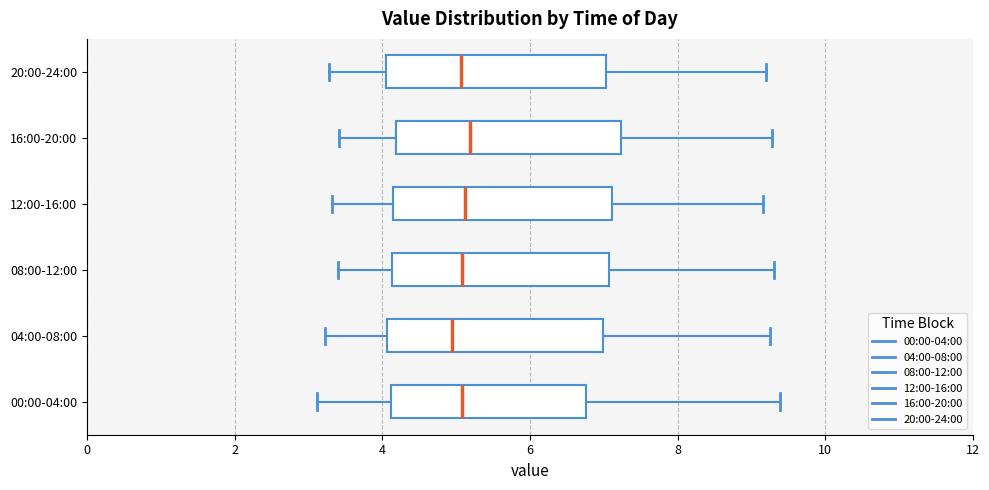

Reading bottom to top, read every box against the x-axis: the position of its median line, the range the box covers, and the ends of its whiskers. The values are not printed on the chart, so give them approximately, as read against the axis.

00:00-04:00: median 5.0, box 4.2 to 6.8, whiskers 3.2 to 9.4
04:00-08:00: median 5.0, box 4.0 to 7.0, whiskers 3.2 to 9.2
08:00-12:00: median 5.0, box 4.2 to 7.0, whiskers 3.4 to 9.4
12:00-16:00: median 5.2, box 4.2 to 7.2, whiskers 3.4 to 9.2
16:00-20:00: median 5.2, box 4.2 to 7.2, whiskers 3.4 to 9.2
20:00-24:00: median 5.0, box 4.0 to 7.0, whiskers 3.2 to 9.2